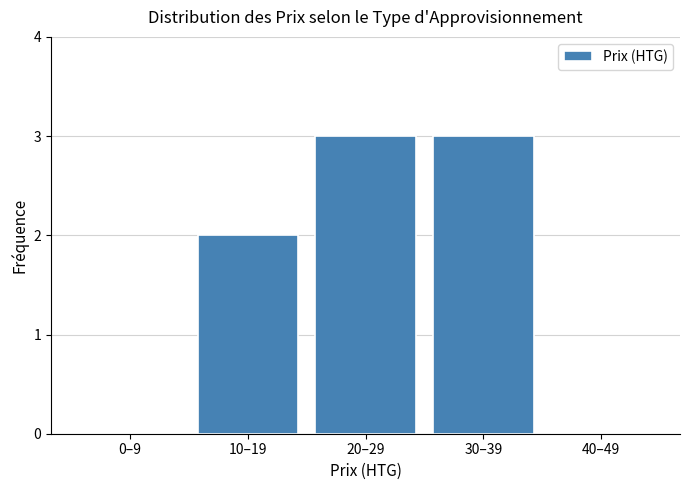

Reading left to right, list all the values displayed in this chart.

0–9=0	10–19=2	20–29=3	30–39=3	40–49=0